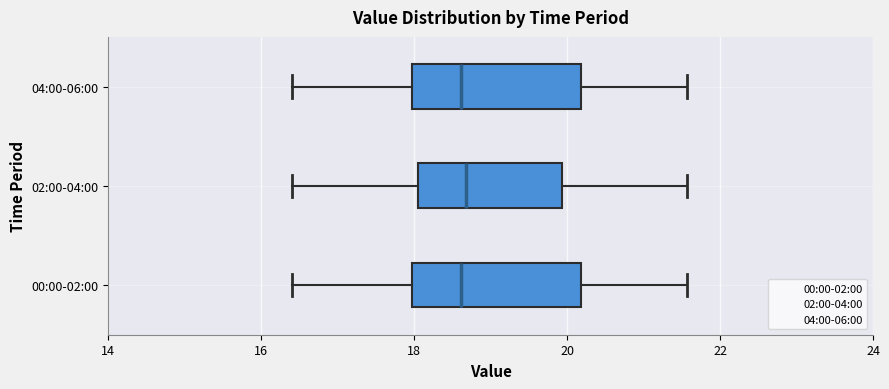

Where is the right edge of the box for 02:00-04:00 on the x-axis? The values are not printed on the chart, so give them approximately, as read against the axis.

20.0